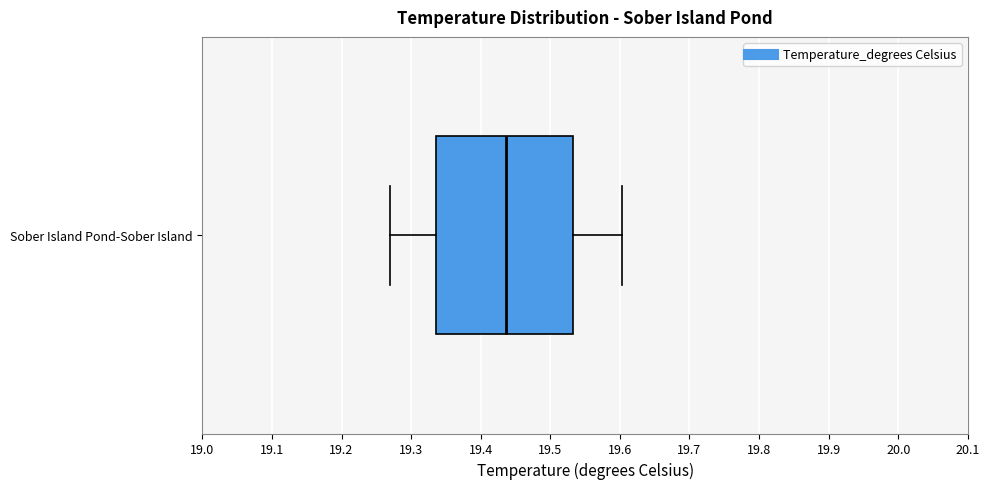

Where is the right edge of the box for Sober Island Pond-Sober Island on the x-axis? The values are not printed on the chart, so give them approximately, as read against the axis.

19.53